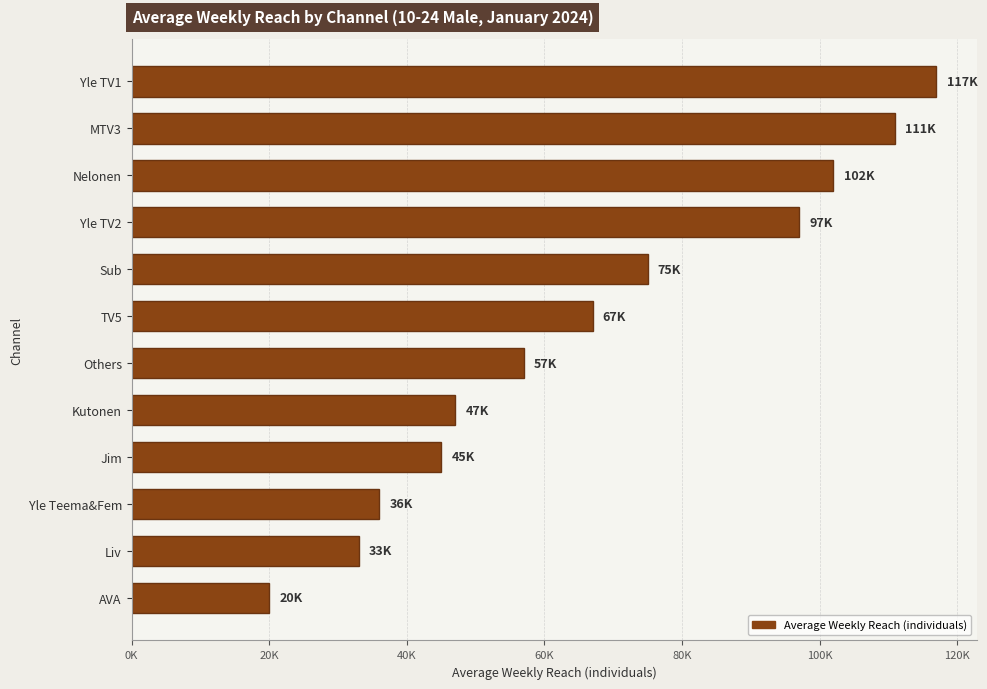

What is the average value?

67250